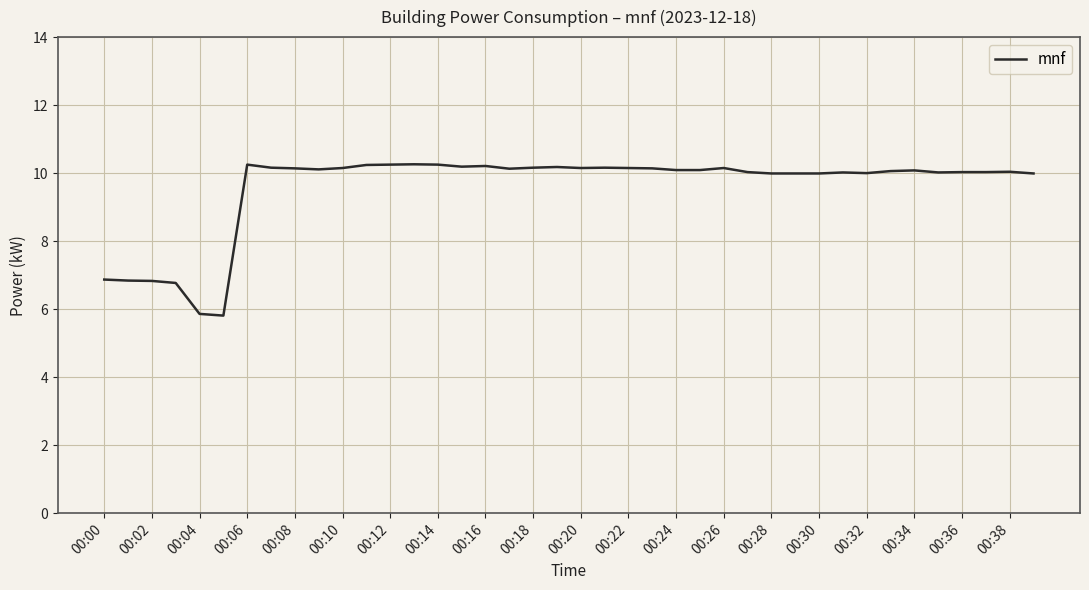

What is the maximum value shown in the chart?

10.3